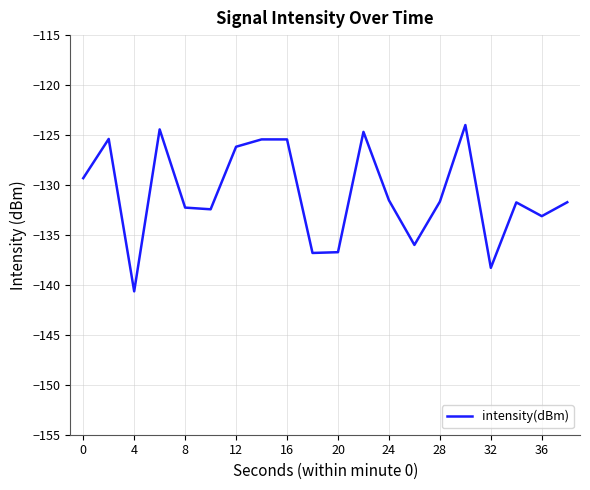

How many lines are shown in the chart?

1